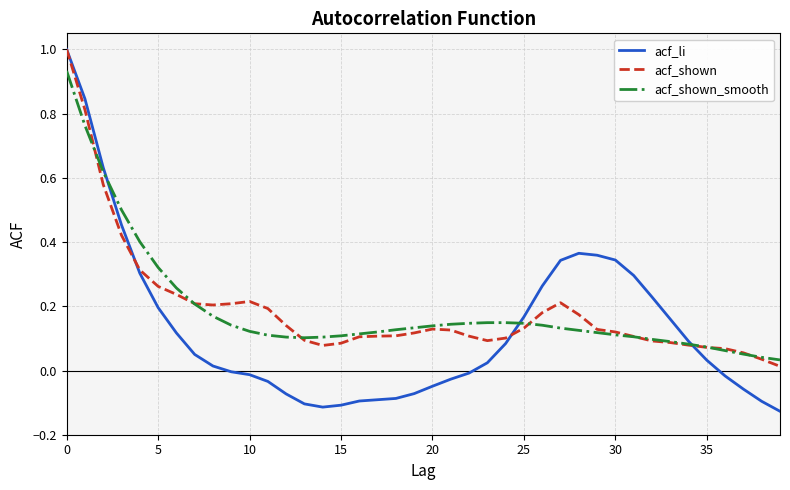

Which series has the widest spread of values?

acf_li